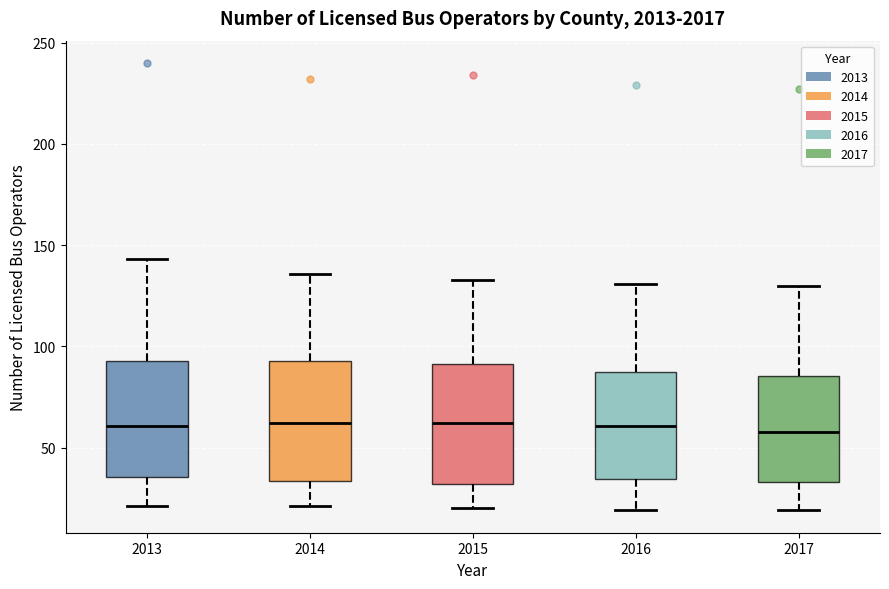

Where does the median line of the box at x = 2013 sit on the y-axis? The values are not printed on the chart, so give them approximately, as read against the axis.

60